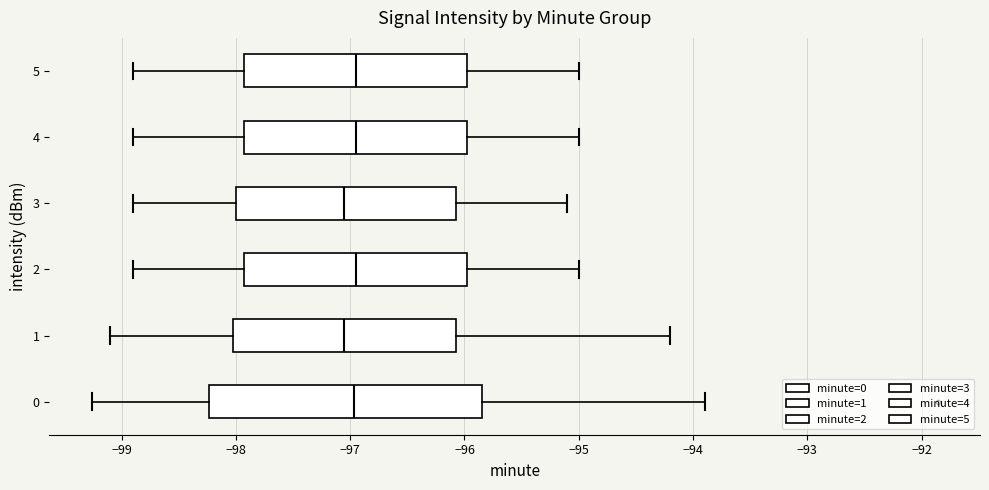

Which box is the widest, from its left edge to its right edge?

0